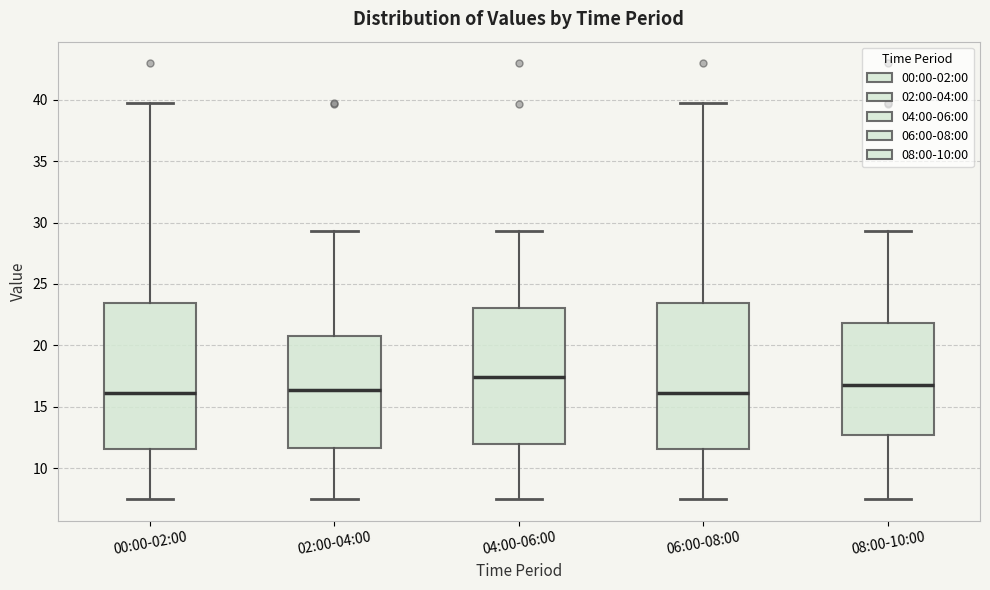

Reading left to right, transcribe this box plot: for each box, give where its median line is, the range the box spans, and where its two whiskers end, as read against the y-axis. The values are not printed on the chart, so give them approximately, as read against the axis.

00:00-02:00: median 16.0, box 11.5 to 23.5, whiskers 7.5 to 40.0
02:00-04:00: median 16.5, box 11.5 to 20.5, whiskers 7.5 to 29.5
04:00-06:00: median 17.5, box 12.0 to 23.0, whiskers 7.5 to 29.5
06:00-08:00: median 16.0, box 11.5 to 23.5, whiskers 7.5 to 40.0
08:00-10:00: median 17.0, box 12.5 to 22.0, whiskers 7.5 to 29.5